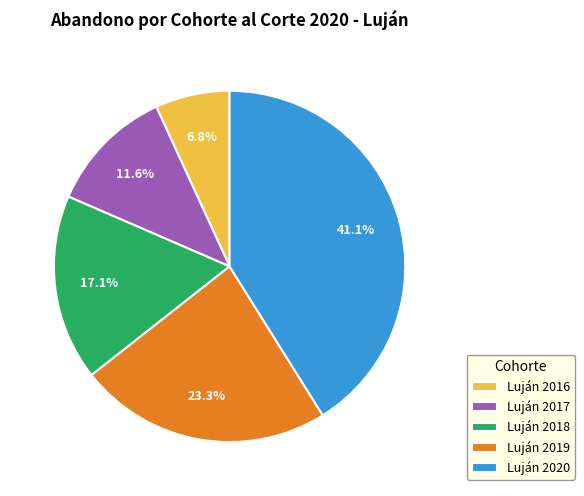

Which has a higher value, Luján 2016 or Luján 2019?

Luján 2019